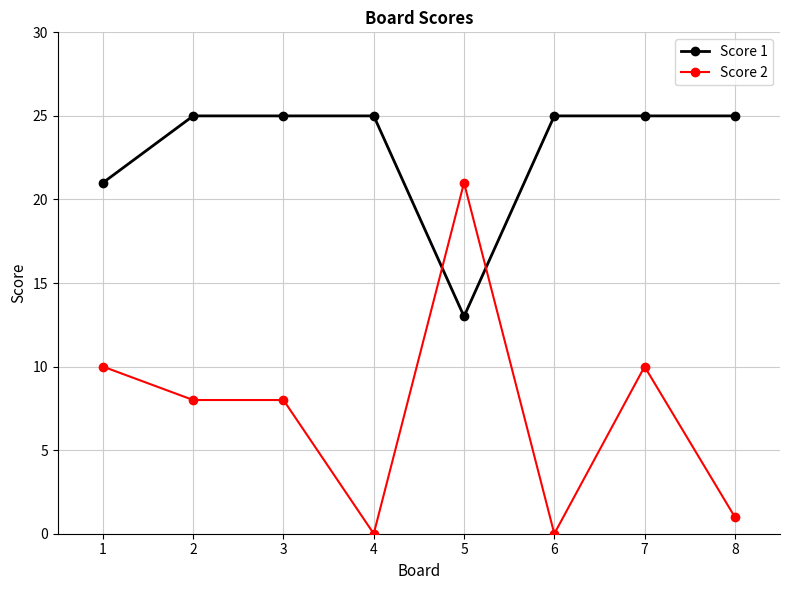

True or false: Score 2 has a value of 12 at 2.

False